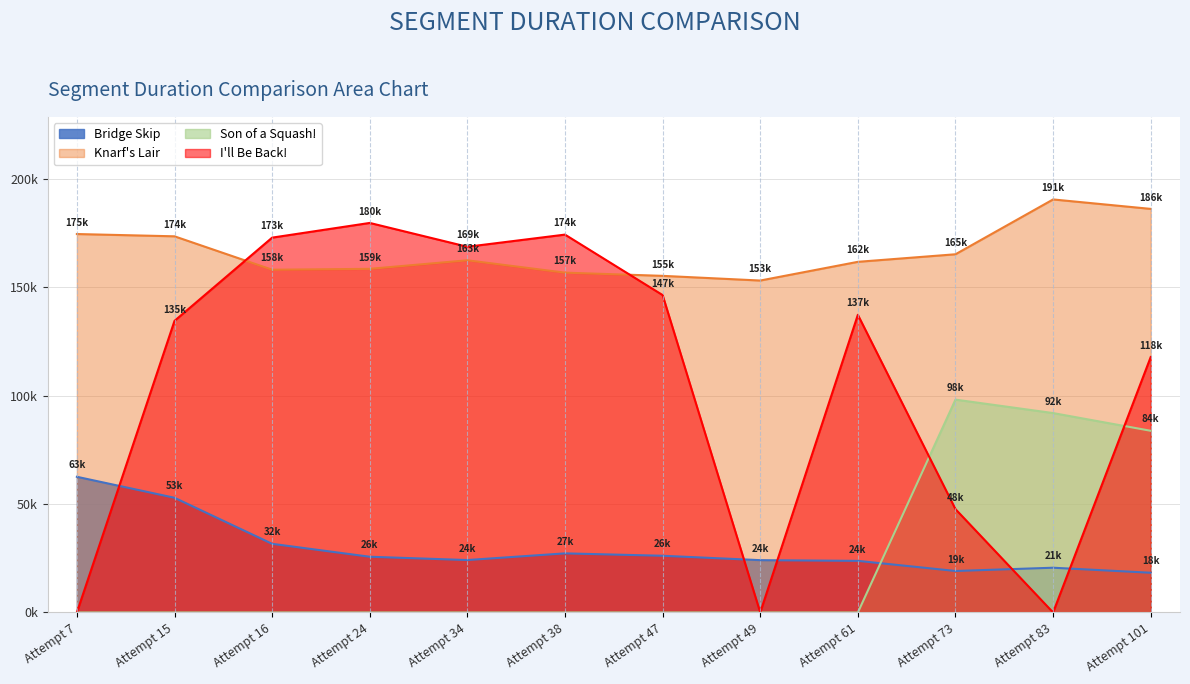

Is the value of Son of a Squash! at Attempt 16 greater than the value of I'll Be Back! at Attempt 38?

No